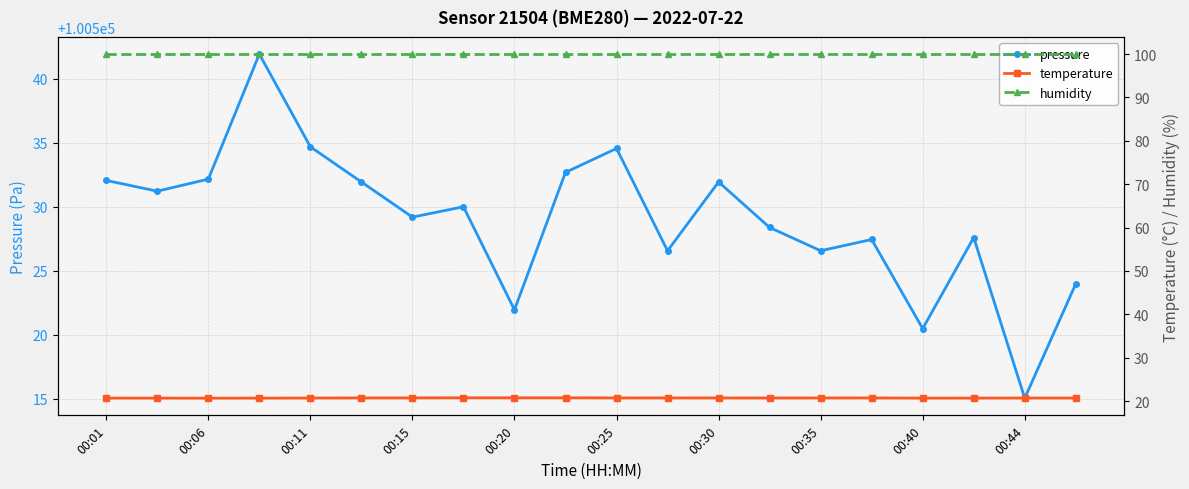

True or false: pressure has a value of 137268.2 at 00:15.

False